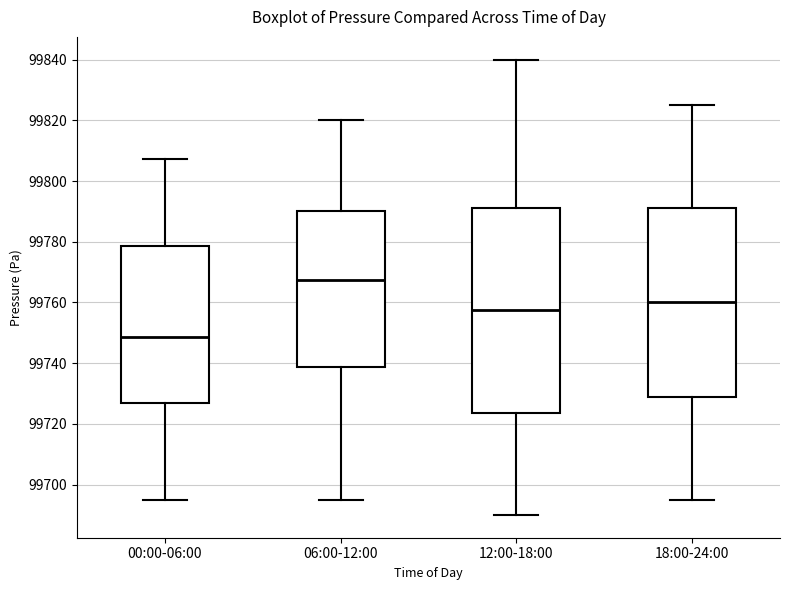

Which box's median line is the highest?

06:00-12:00